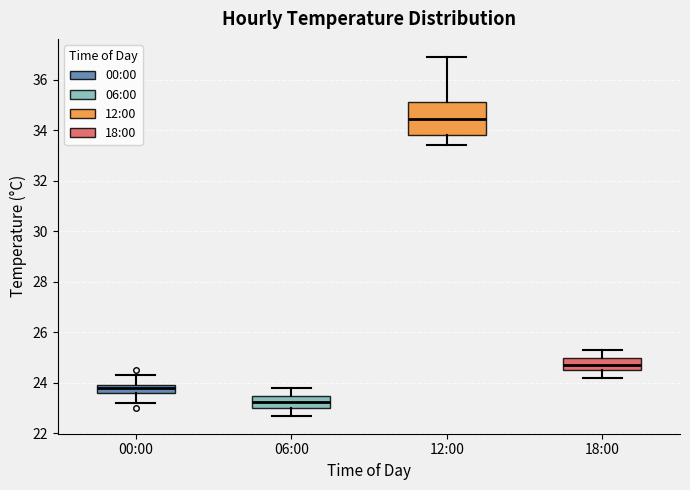

Which box has the lowest median line?

06:00